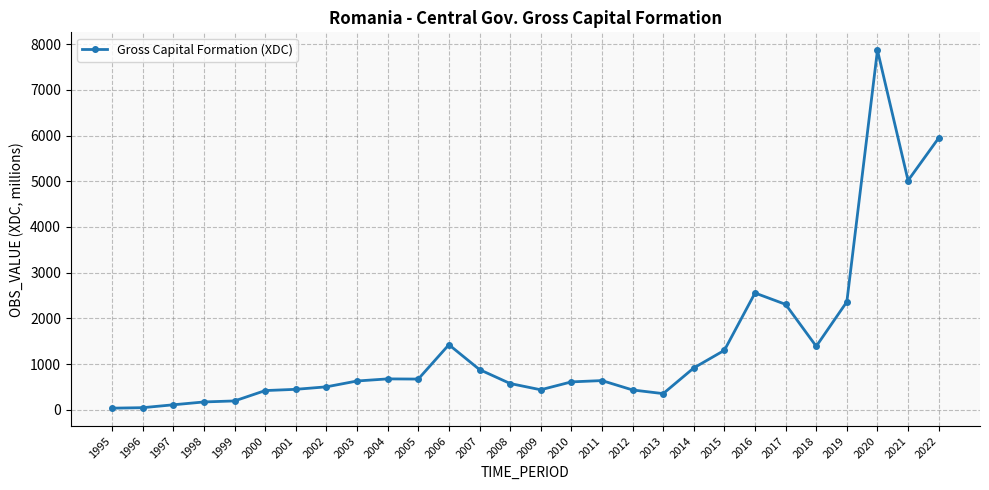

True or false: there are more than 0 points higher than both neighbors.

True